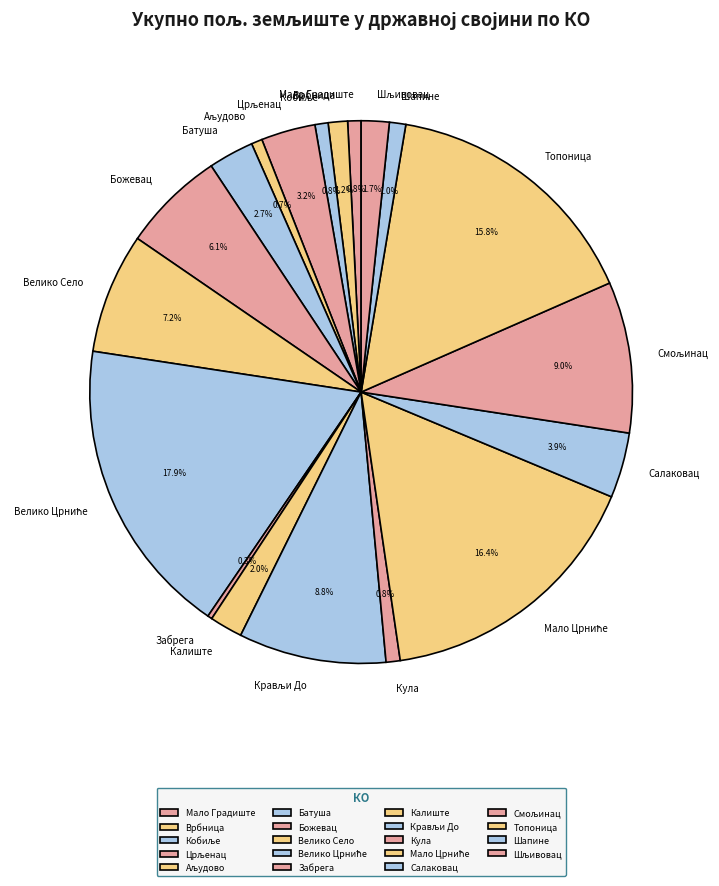

Is there a majority slice in this chart?

No